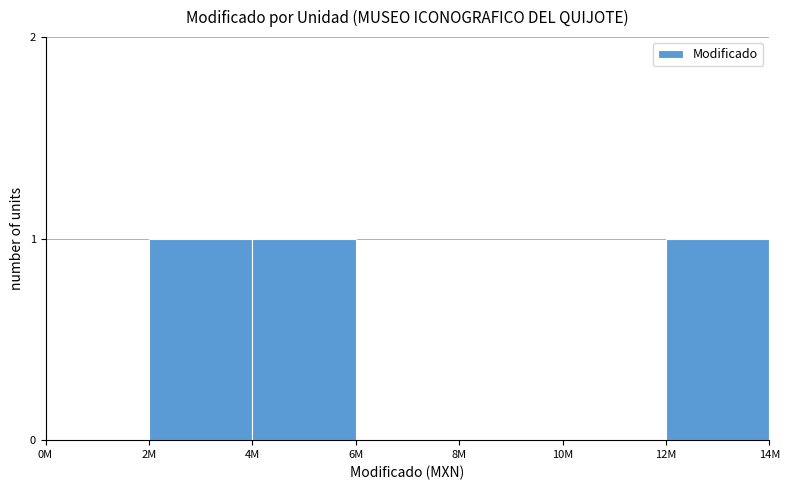

Reading left to right, extract all data points from this chart.

0M=0	2M=1	4M=1	6M=0	8M=0	10M=0	12M=1